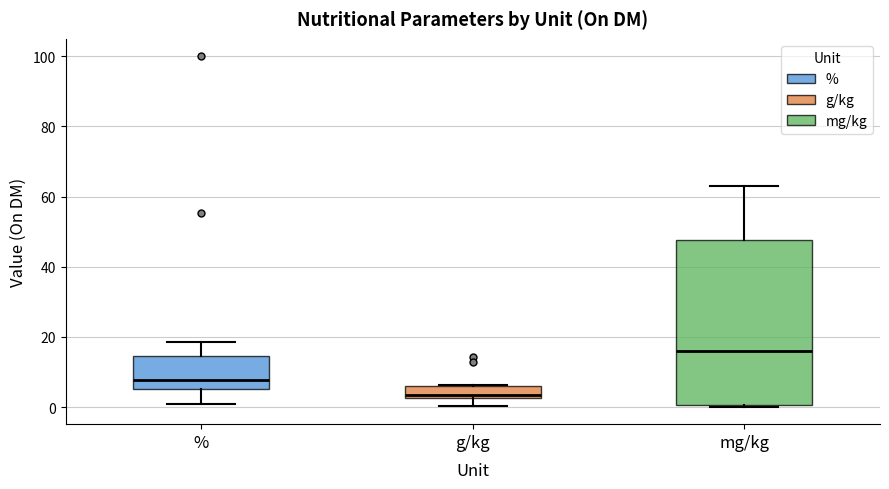

Which box has the lowest median line?

g/kg